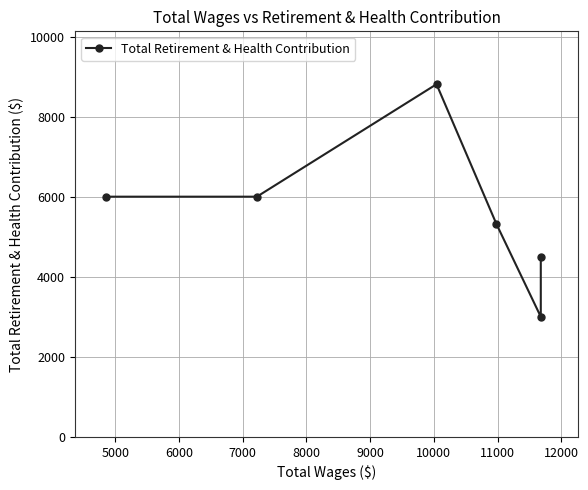

What is the minimum value shown in the chart?

3000